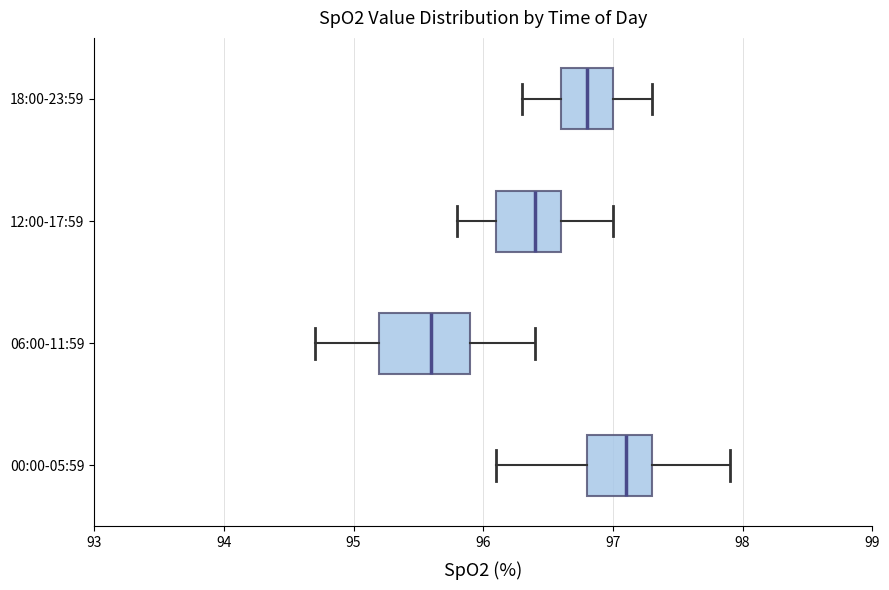

Which box's median line is the furthest to the left?

06:00-11:59